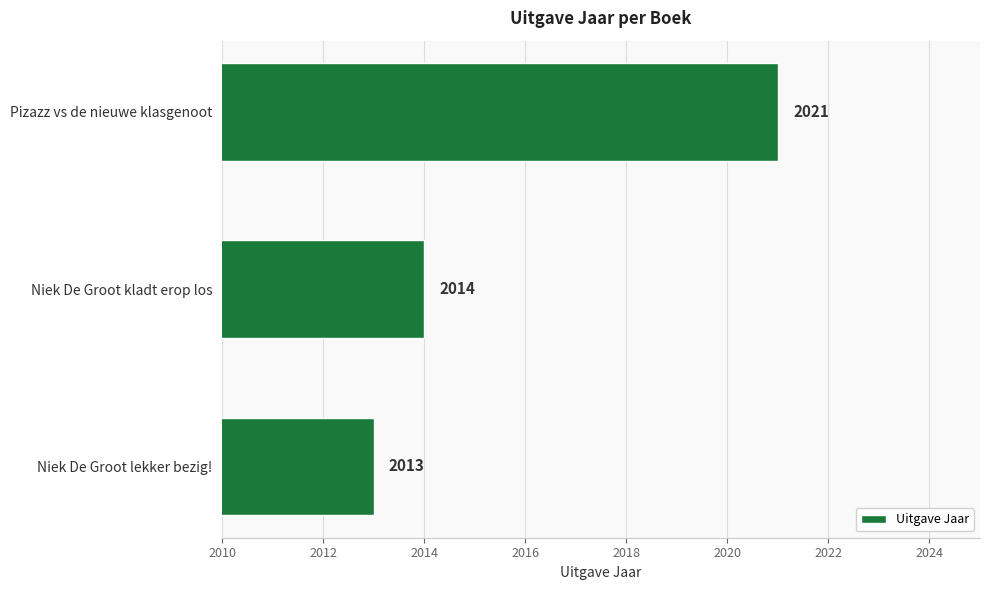

What is the maximum value shown in the chart?

2021